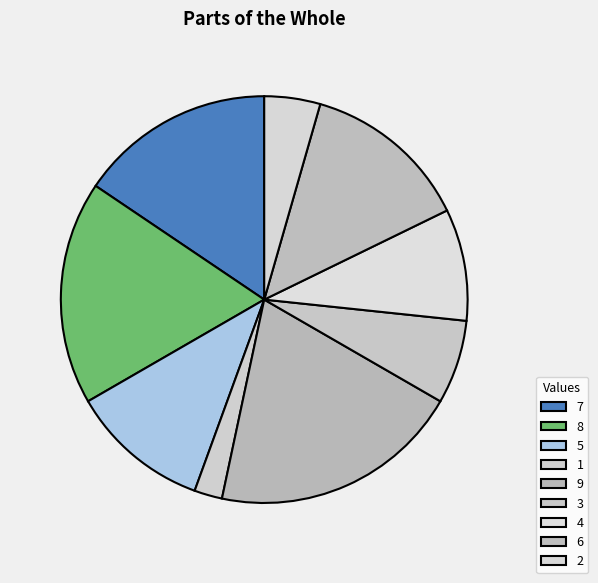

Approximately how many times larger is the value at 5 compared to 9?

0.6